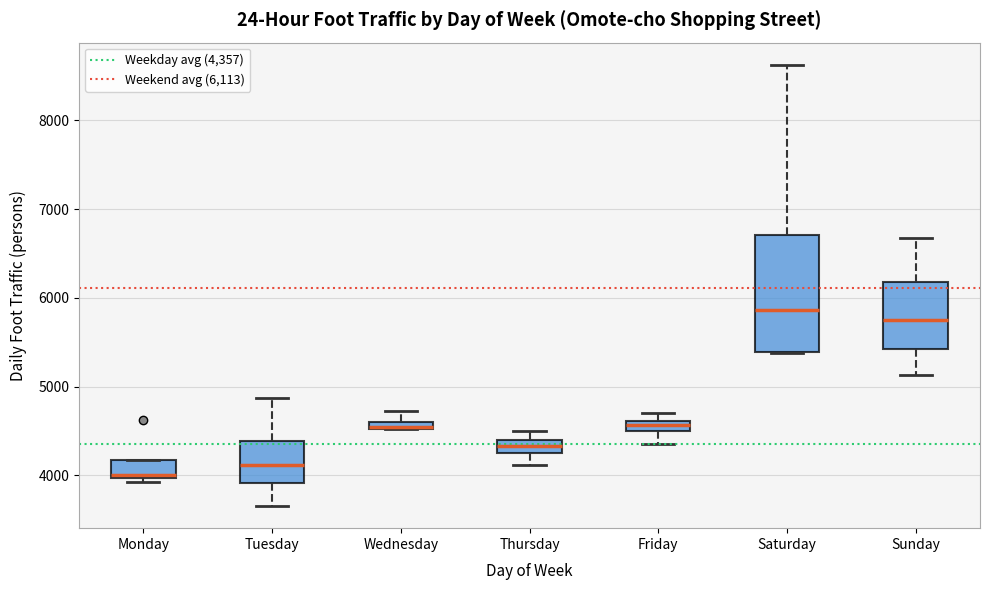

Comparing the boxes themselves (not the whiskers), which one is the tallest?

Saturday